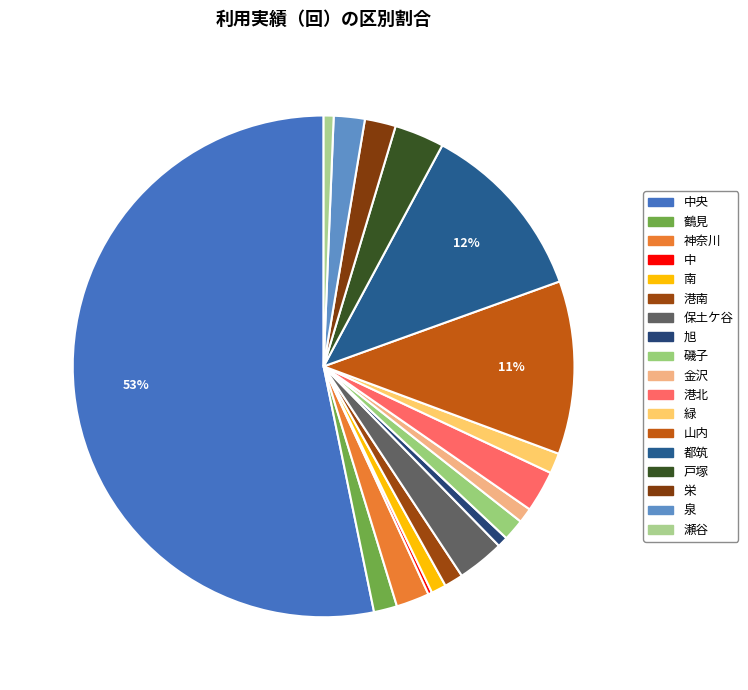

How many slices are in this pie chart?

18